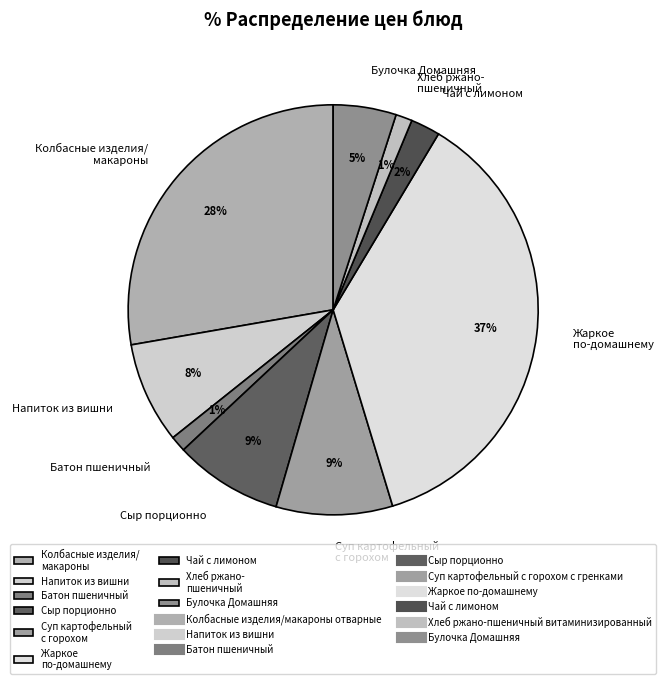

Count the number of slices in the pie.

9